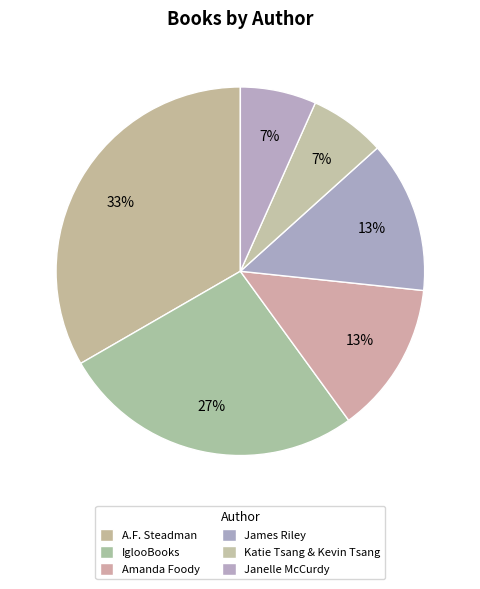

To the nearest percent, what is the combined percentage of Amanda Foody and Katie Tsang & Kevin Tsang?

20%